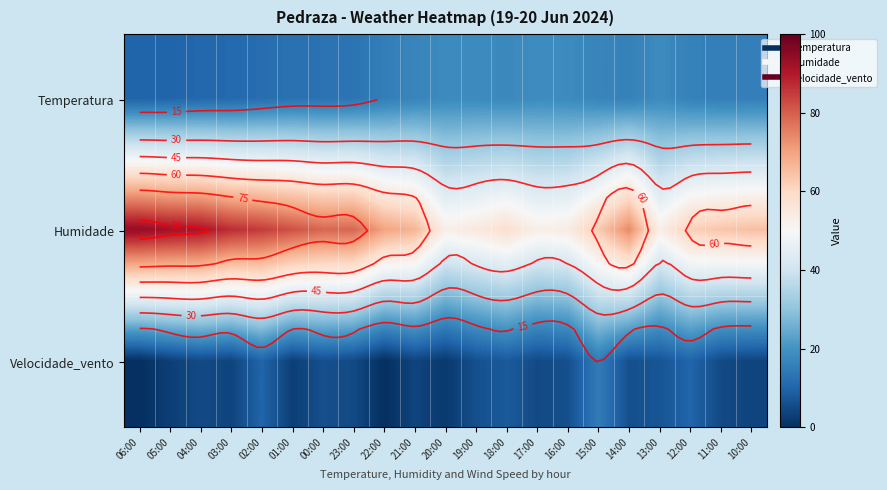

At which label does Humidade first exceed 67?

06:00